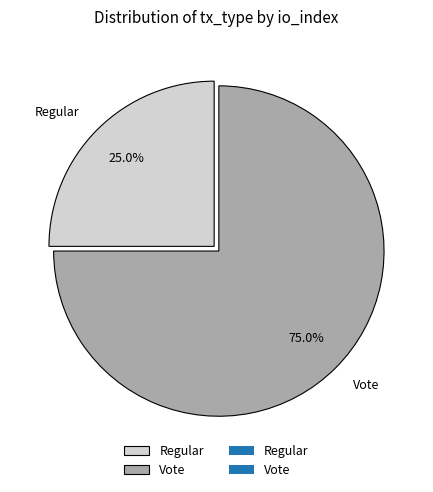

Rank the categories by value from highest to lowest.

Vote, Regular